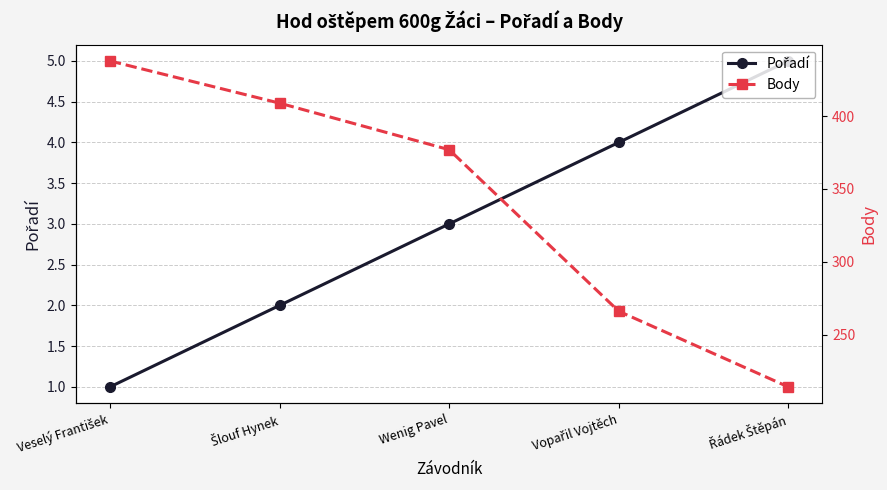

List the series in order of their peak value, lowest first.

Pořadí, Body